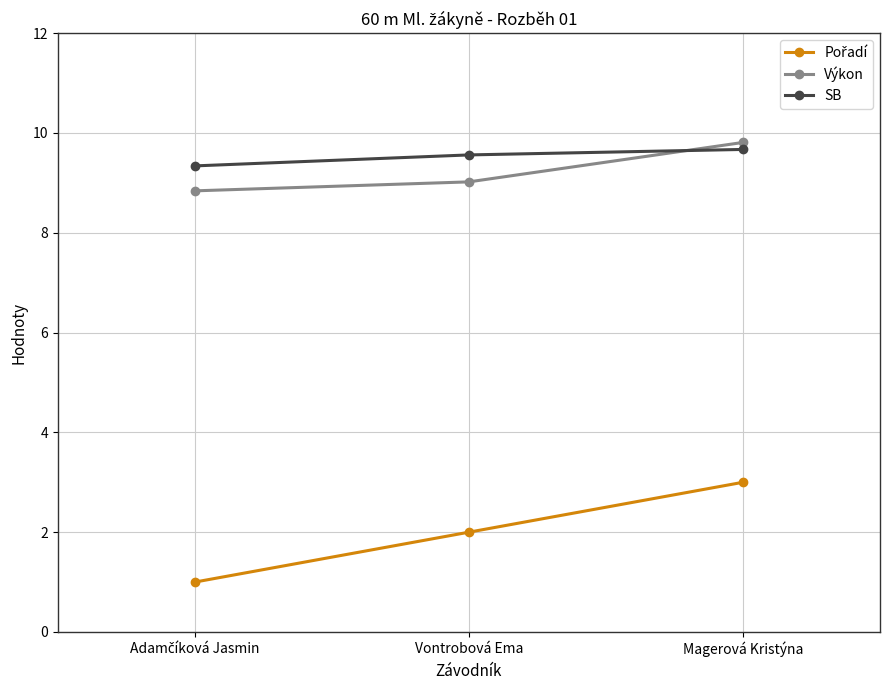

What value does the Výkon series have at Magerová Kristýna?

9.8